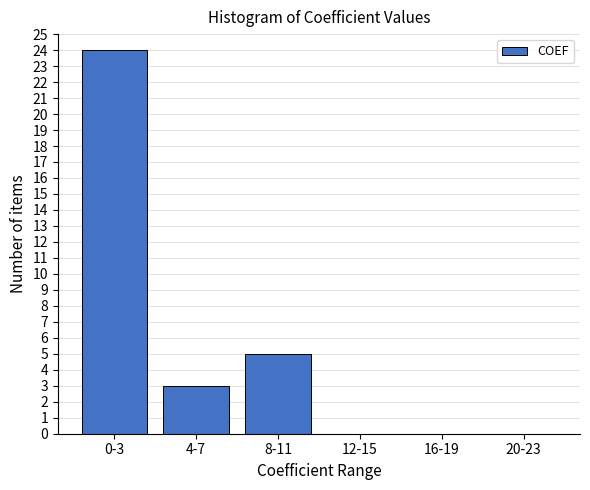

Reading left to right, extract all data points from this chart.

0-3=24	4-7=3	8-11=5	12-15=0	16-19=0	20-23=0